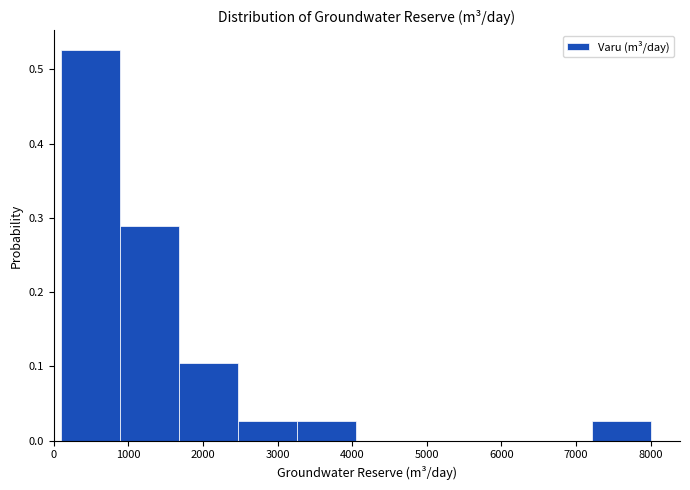

Reading left to right, list every bar in this chart as the range it spans on the x-axis followed by its height. Neither the bar edges nor the heights are printed on the chart, so give them approximately, as read against the axes.

100 to 890: 0.53
890 to 1680: 0.29
1680 to 2470: 0.11
2470 to 3260: 0.03
3260 to 4050: 0.03
4050 to 4840: 0
4840 to 5630: 0
5630 to 6420: 0
6420 to 7210: 0
7210 to 8000: 0.03